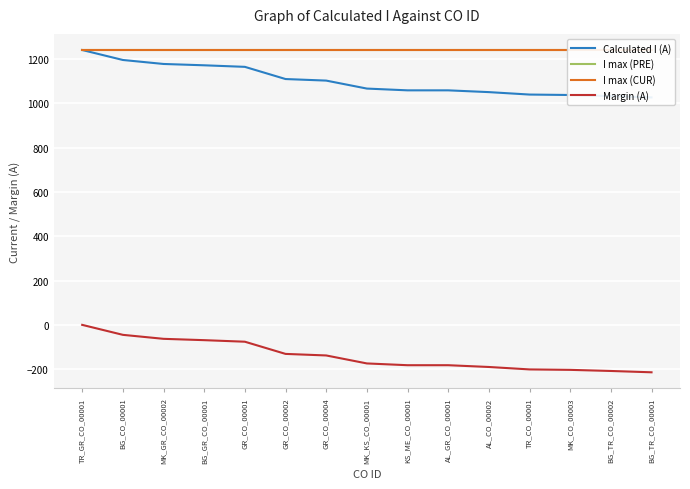

How many lines are shown in the chart?

4